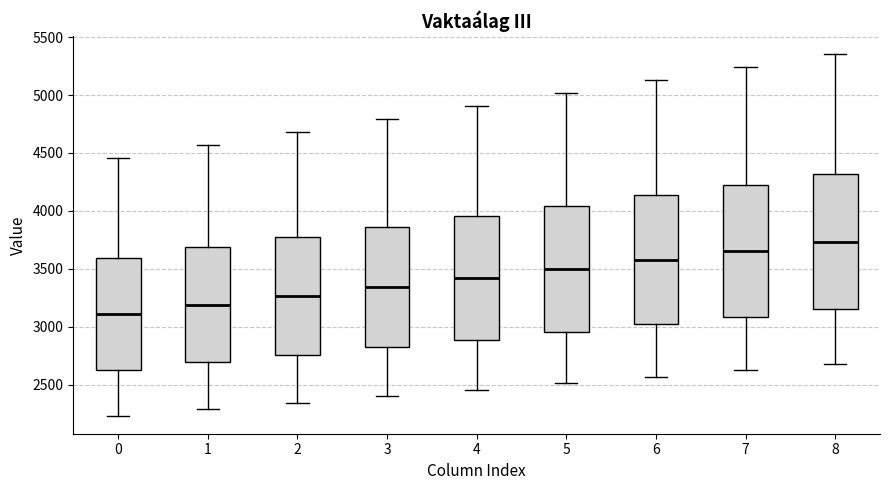

Reading left to right, read every box against the y-axis: the position of its median line, the range the box covers, and the ends of its whiskers. The values are not printed on the chart, so give them approximately, as read against the axis.

0: median 3100, box 2650 to 3600, whiskers 2250 to 4450
1: median 3200, box 2700 to 3700, whiskers 2300 to 4550
2: median 3250, box 2750 to 3800, whiskers 2350 to 4700
3: median 3350, box 2800 to 3850, whiskers 2400 to 4800
4: median 3400, box 2900 to 3950, whiskers 2450 to 4900
5: median 3500, box 2950 to 4050, whiskers 2500 to 5000
6: median 3550, box 3000 to 4150, whiskers 2550 to 5150
7: median 3650, box 3100 to 4200, whiskers 2650 to 5250
8: median 3750, box 3150 to 4300, whiskers 2700 to 5350